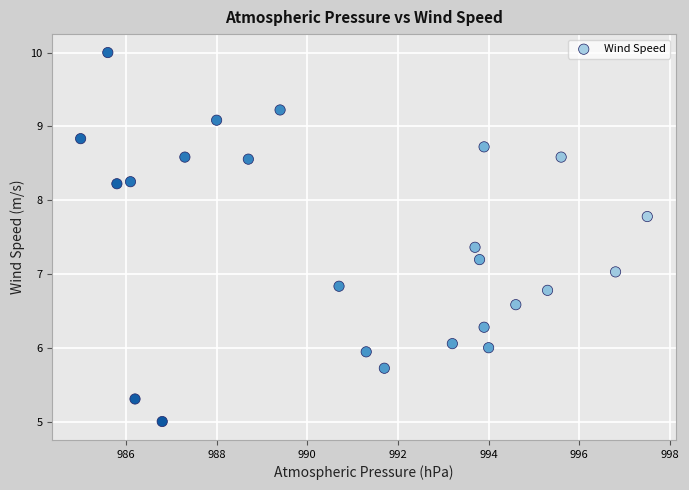

What is the range of Y values (max minus min)?

5.0